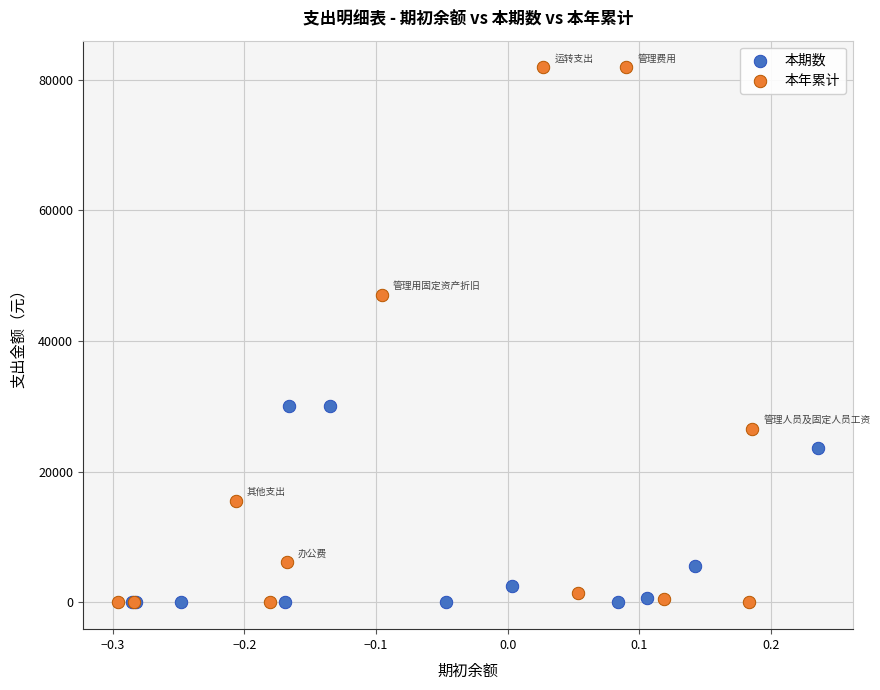

Which series has the widest spread of Y values?

本年累计